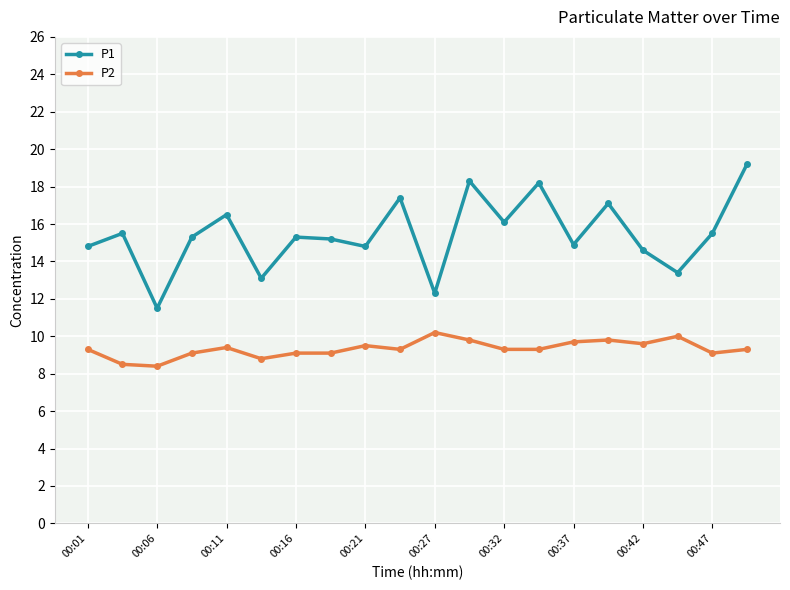

Which series has the widest spread of values?

P1